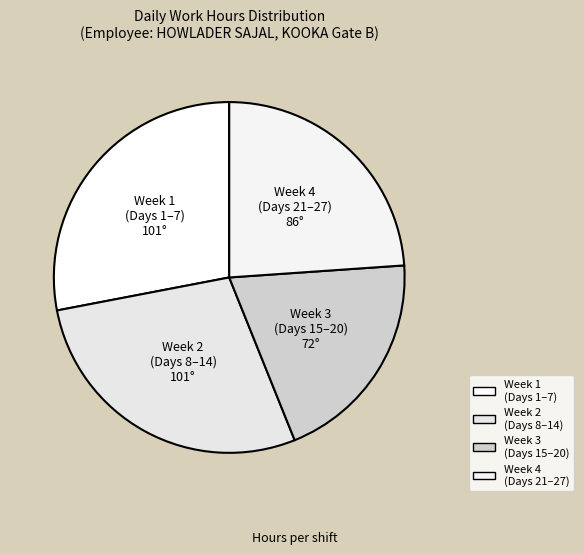

The Week 1 (Days 1–7) slice represents 28% of the pie. True or false?

True